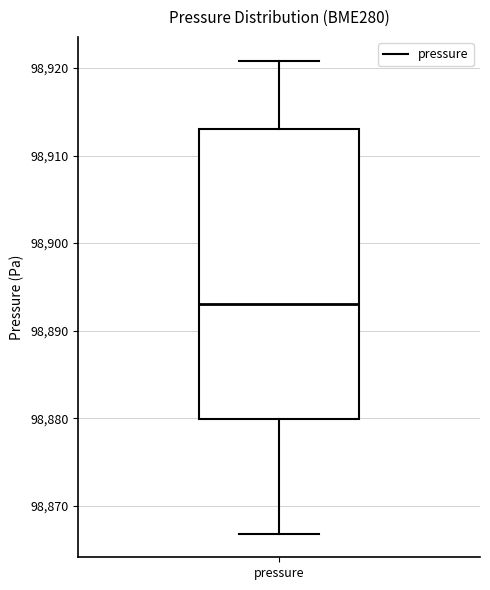

Where does the upper whisker of the box for pressure end on the y-axis? The values are not printed on the chart, so give them approximately, as read against the axis.

98921